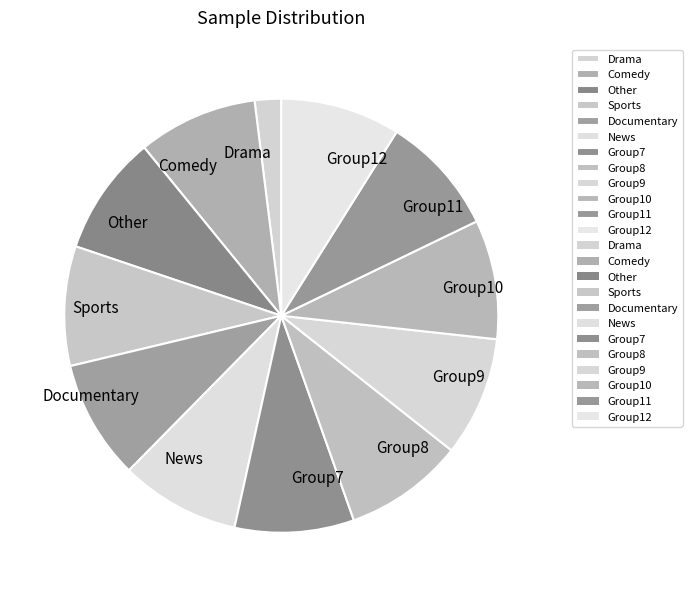

Is the sum of Documentary and Other greater than half?

No